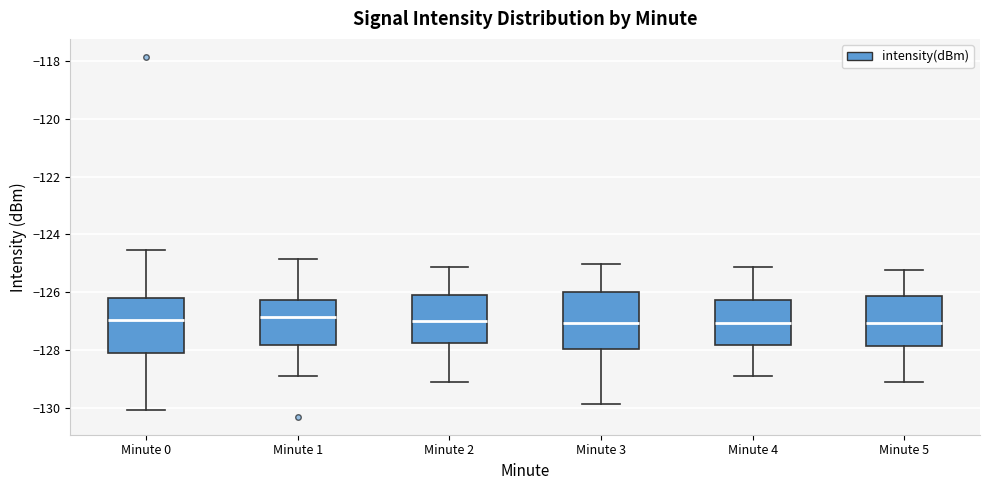

Where does the lower whisker of the box for Minute 3 end on the y-axis? The values are not printed on the chart, so give them approximately, as read against the axis.

-129.8